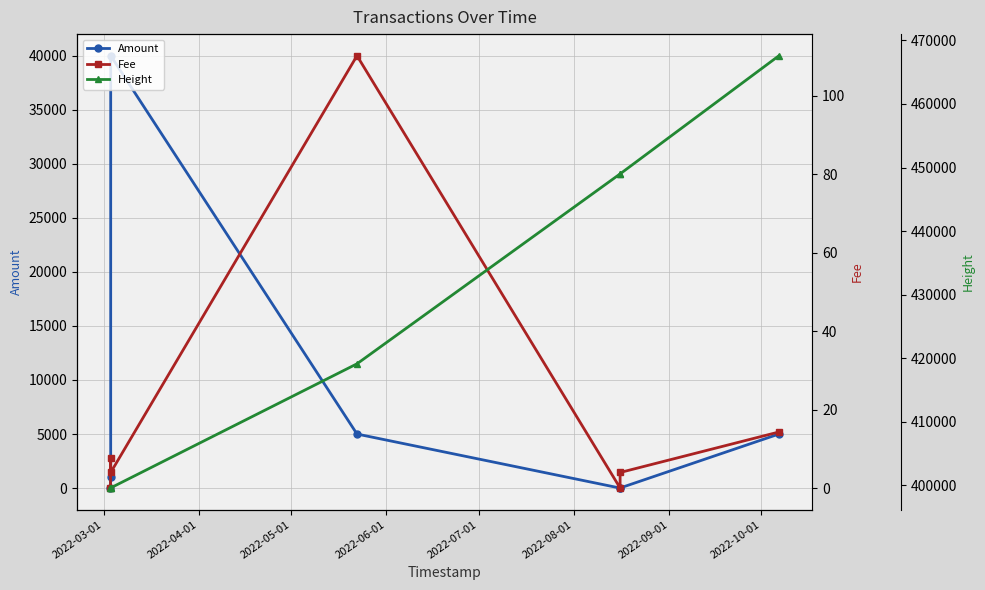

How many interior local valleys does the Amount series have?

1